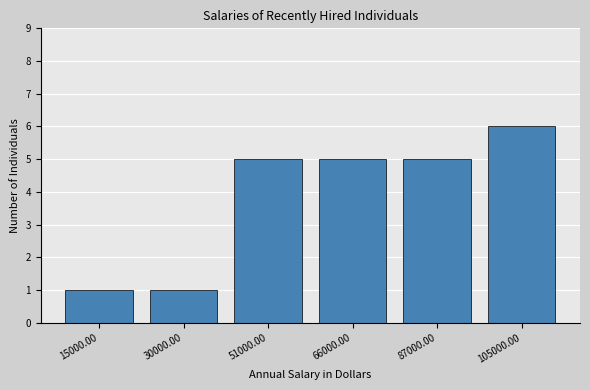

Reading left to right, transcribe all the data shown in this chart.

15000.00=1	30000.00=1	51000.00=5	66000.00=5	87000.00=5	105000.00=6